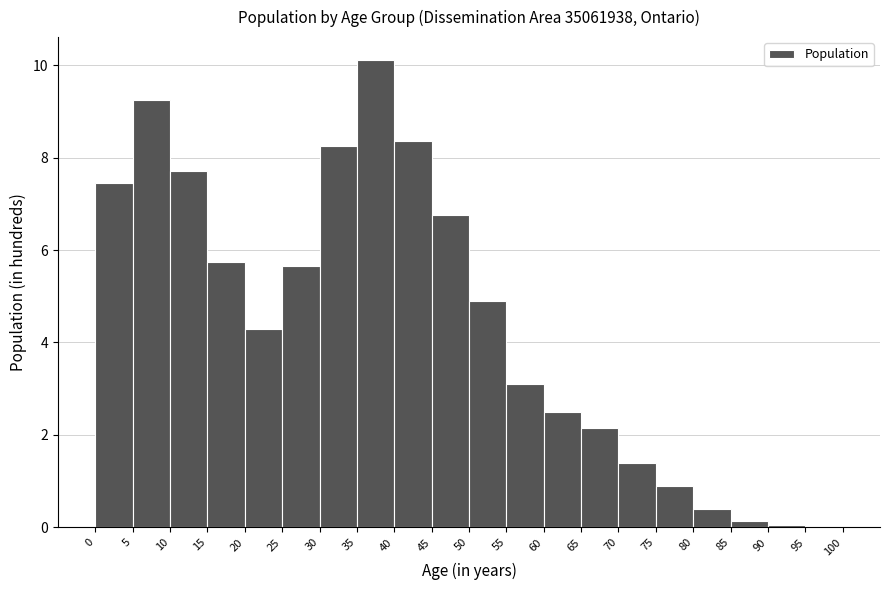

What is the height of the bar covering 80 to 85 on the x-axis? The values are not printed on the chart, so give them approximately, as read against the axis.

0.4